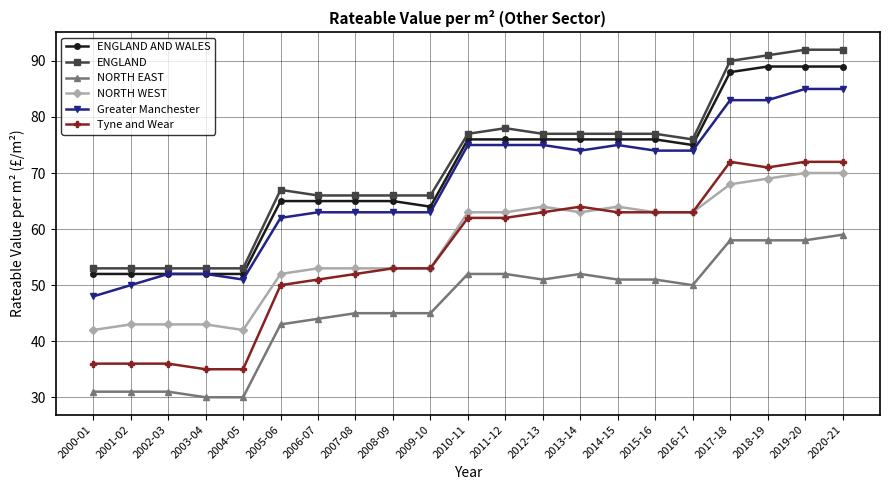

At which label is ENGLAND closest to 72?

2016-17